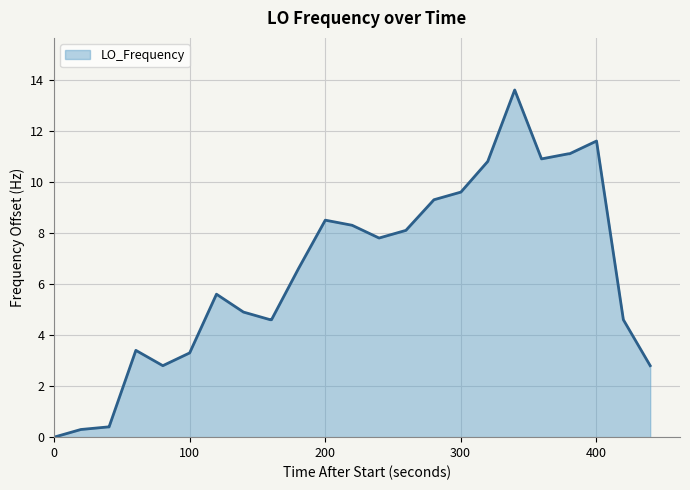

What is the greatest value displayed?

13.6